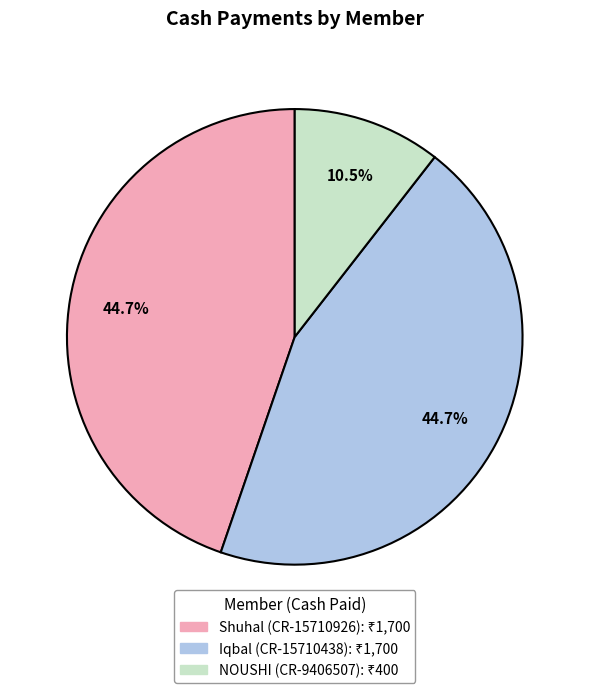

To the nearest percent, what percentage of the pie is Iqbal (CR-15710438)?

45%